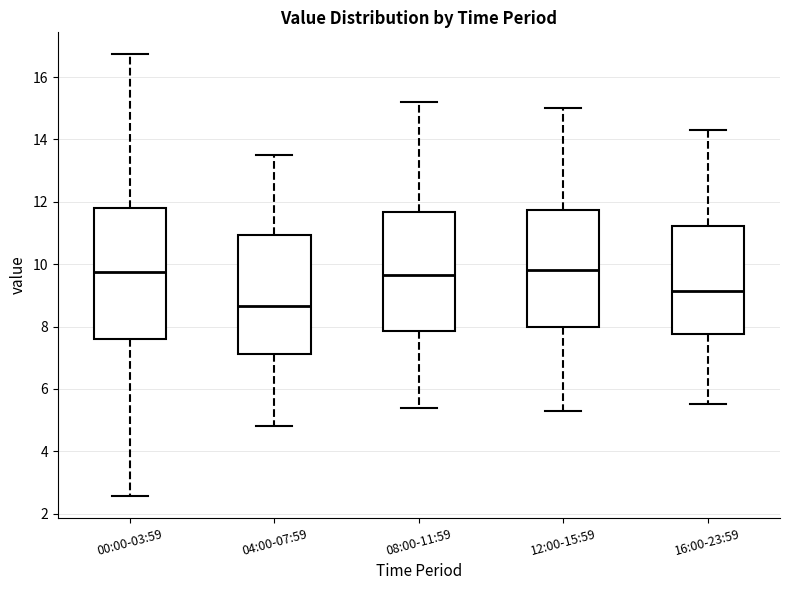

Which box is the tallest, from its lower edge to its upper edge?

00:00-03:59